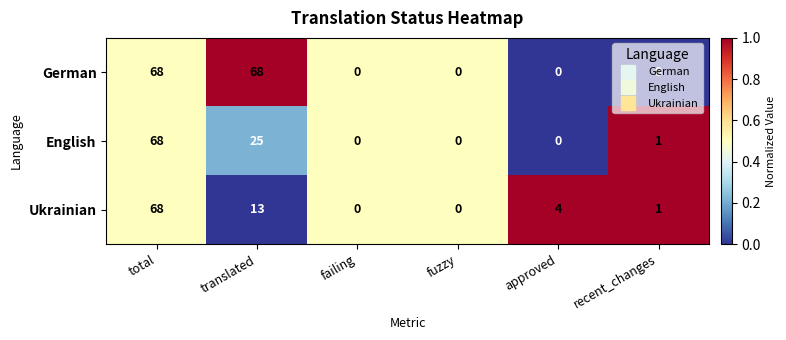

What is the total value across all series at fuzzy?

0